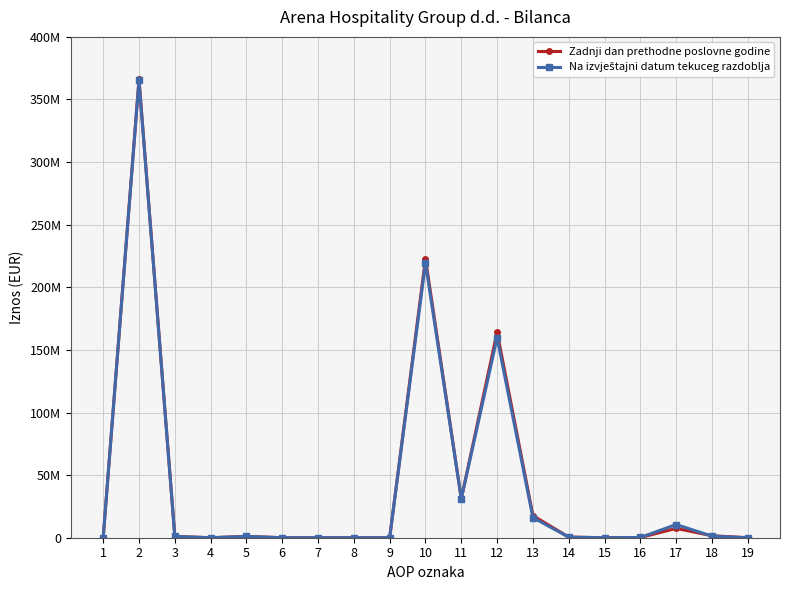

What is the maximum value shown in the chart?

366155658